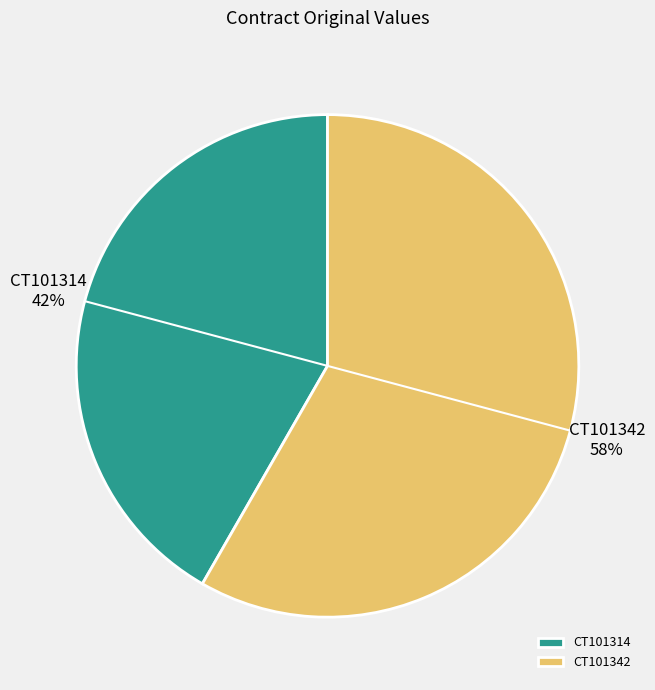

Is the sum of CT101342 and CT101314 greater than half?

Yes